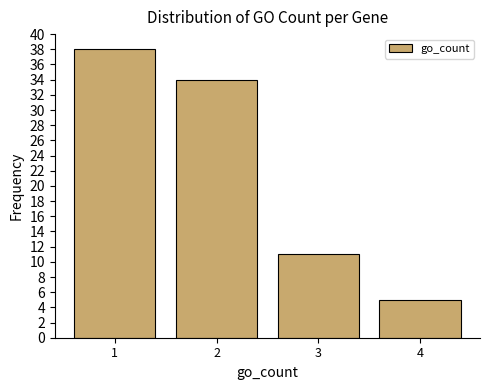

Reading left to right, what are all the values shown in this chart?

38	34	11	5